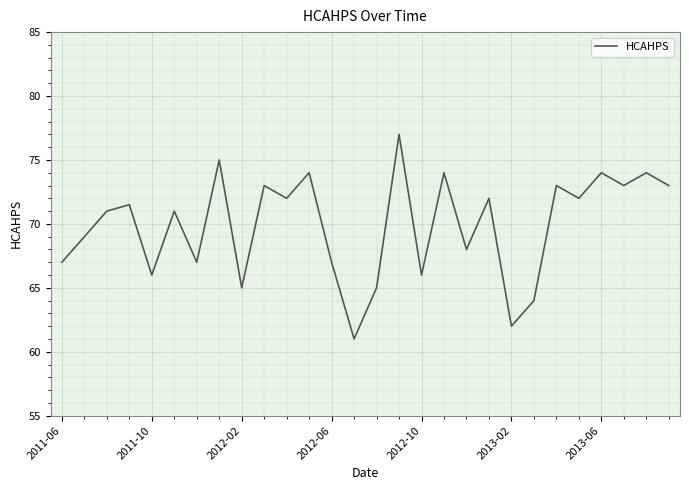

What is the minimum value shown in the chart?

61.0